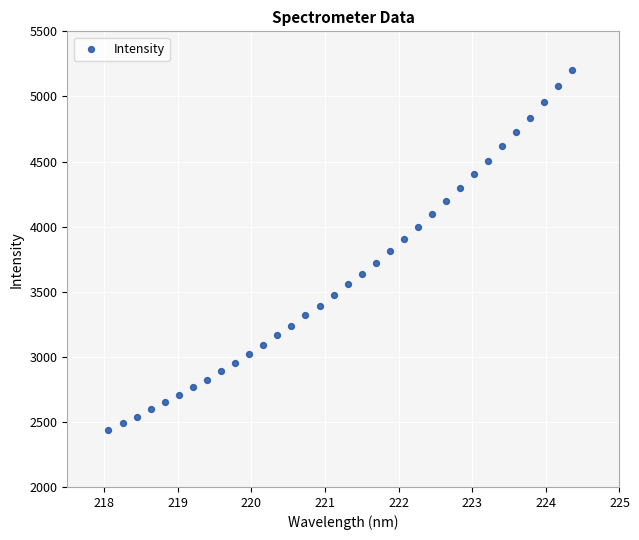

What is the range of X values (max minus min)?

6.3